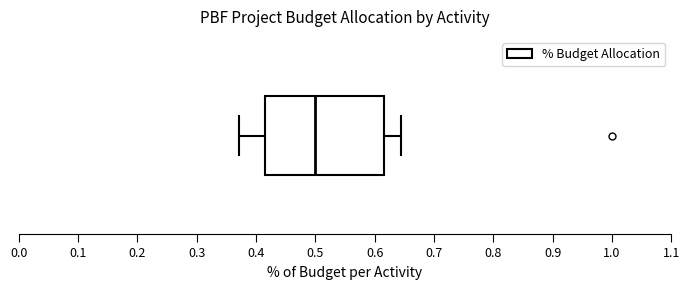

Transcribe this box plot: give where the median line is, the range the box spans, and where the two whiskers end, as read against the x-axis. The values are not printed on the chart, so give them approximately, as read against the axis.

median 0.50, box 0.41 to 0.61, whiskers 0.37 to 0.64